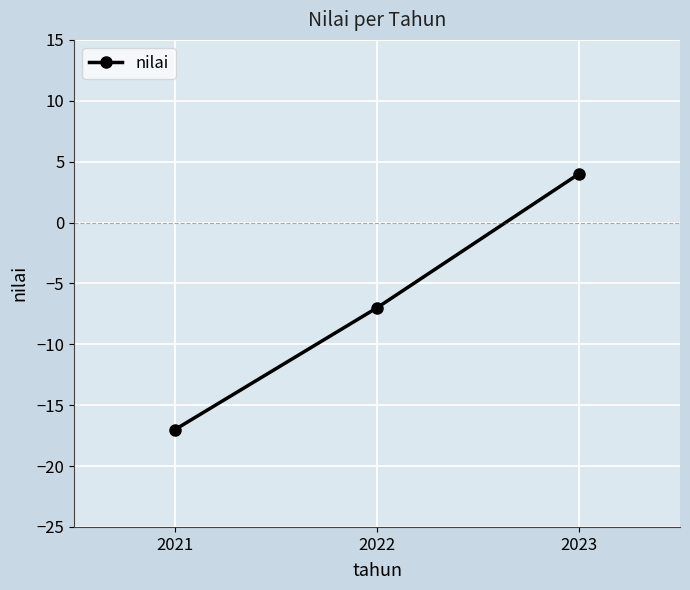

How many negative values are there?

2